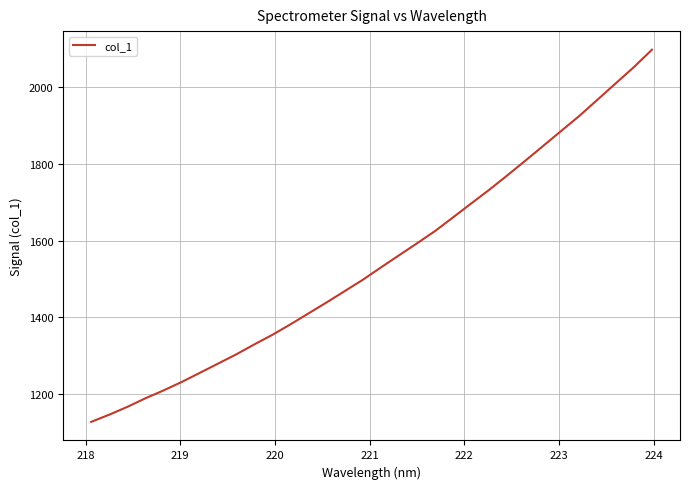

What is the greatest value displayed?

2095.9